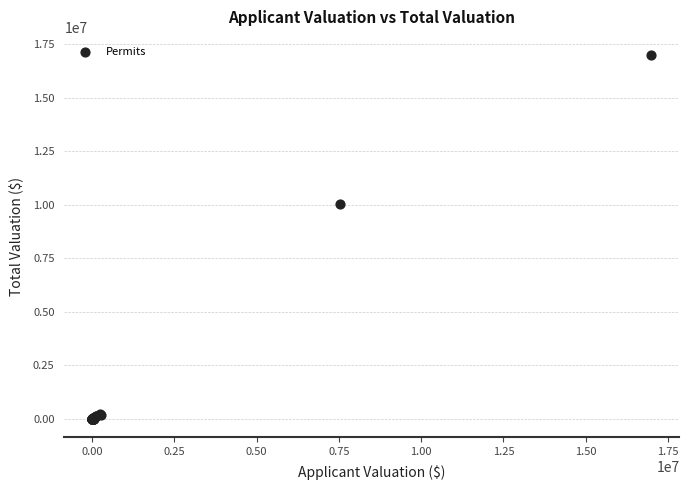

What Y value in the scatter plot is closest to 8500500?

10064493.0